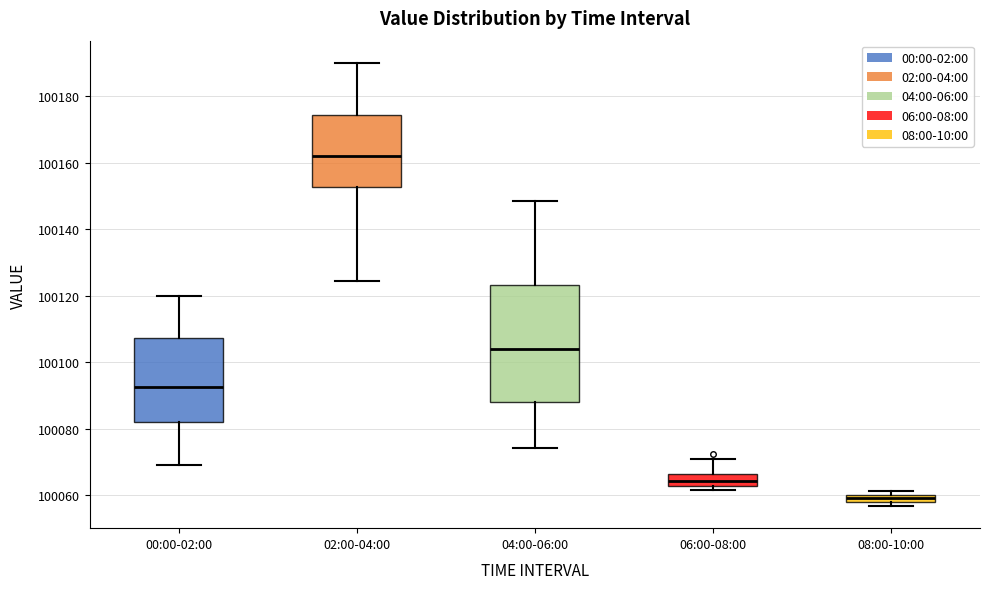

Which box's median line is the lowest?

08:00-10:00